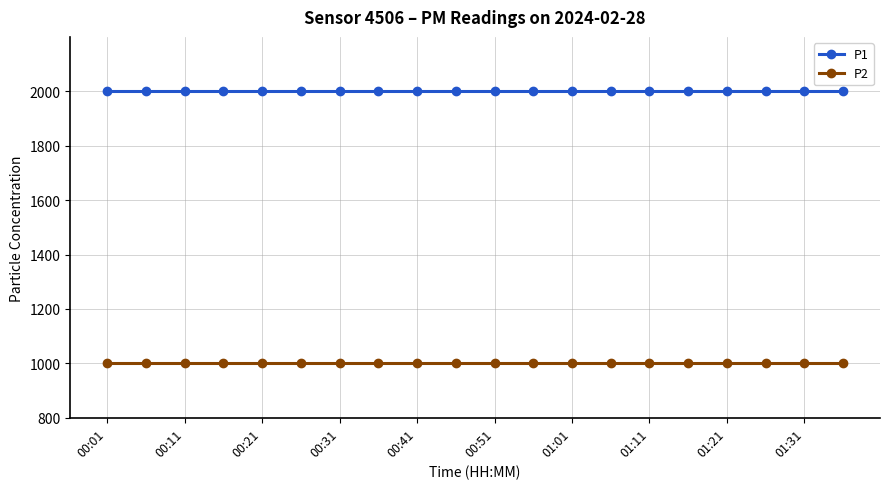

What is the smallest value displayed?

999.9